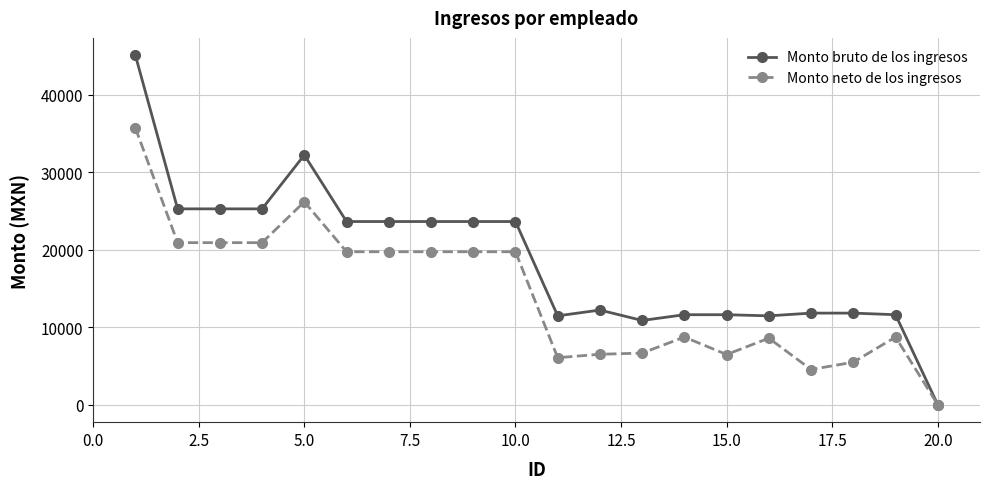

What is the value of the Monto neto de los ingresos point at the 13th from the left?

6664.9